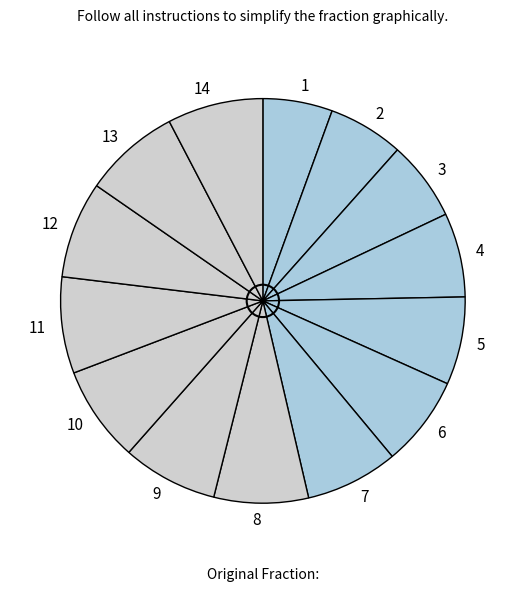

Do 7 and 2 together represent more than half of the pie?

No